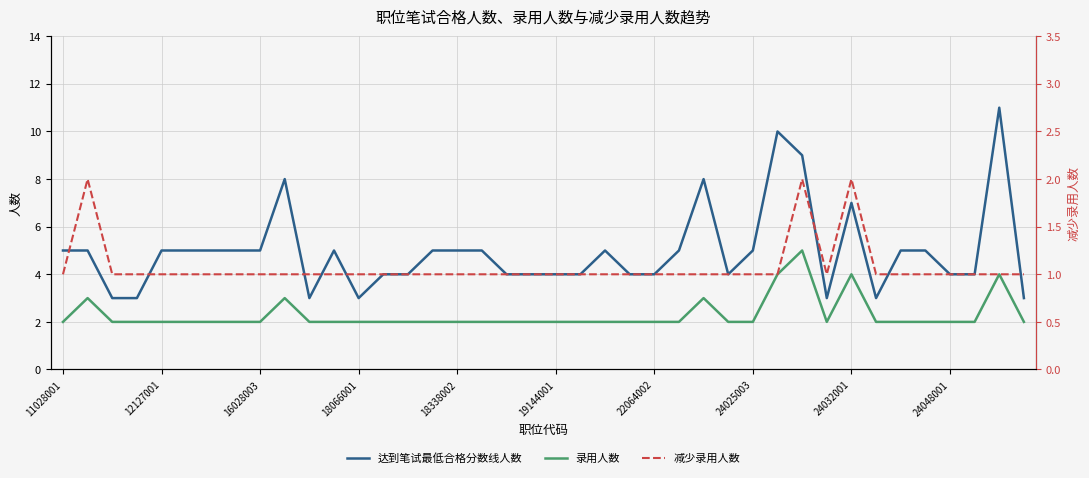

Does the chart have visible grid lines?

Yes